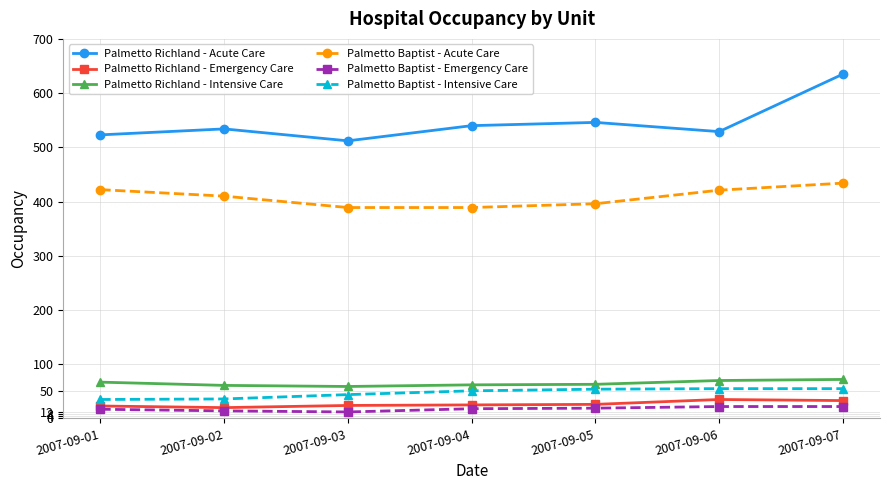

Which series has the largest range (max minus min)?

Palmetto Richland - Acute Care